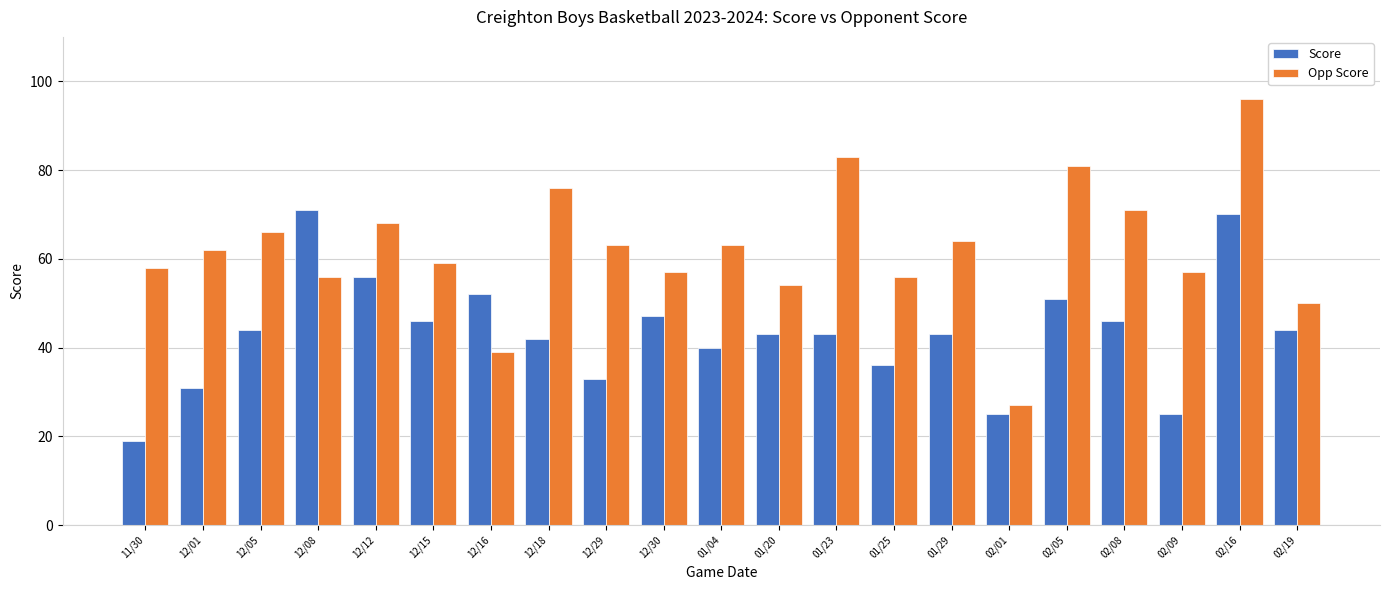

What is the spread (max minus min) of values at 12/08?

15